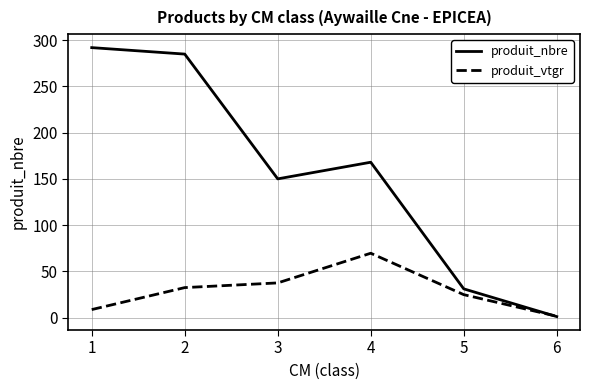

Between 4 and 5, which series saw the biggest shift?

produit_nbre